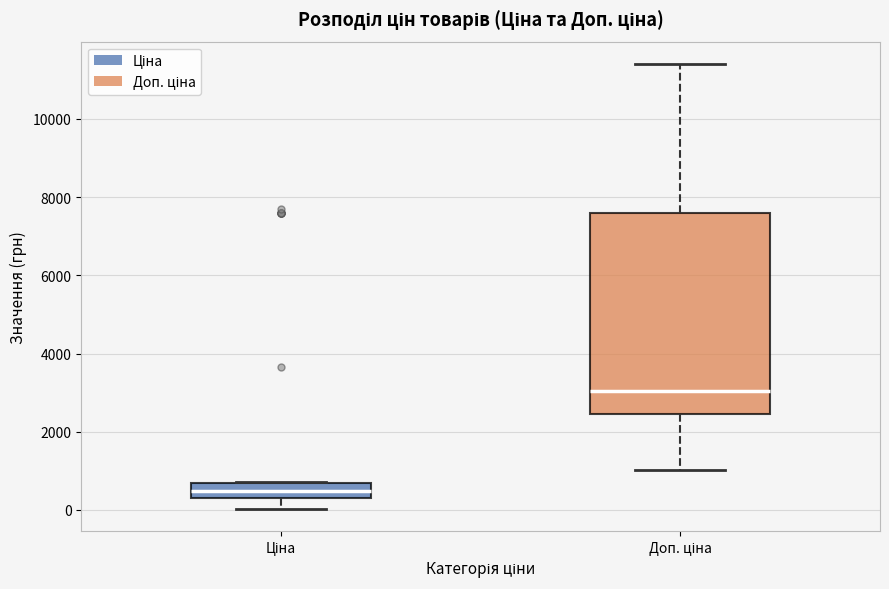

Which box's median line is the lowest?

Ціна